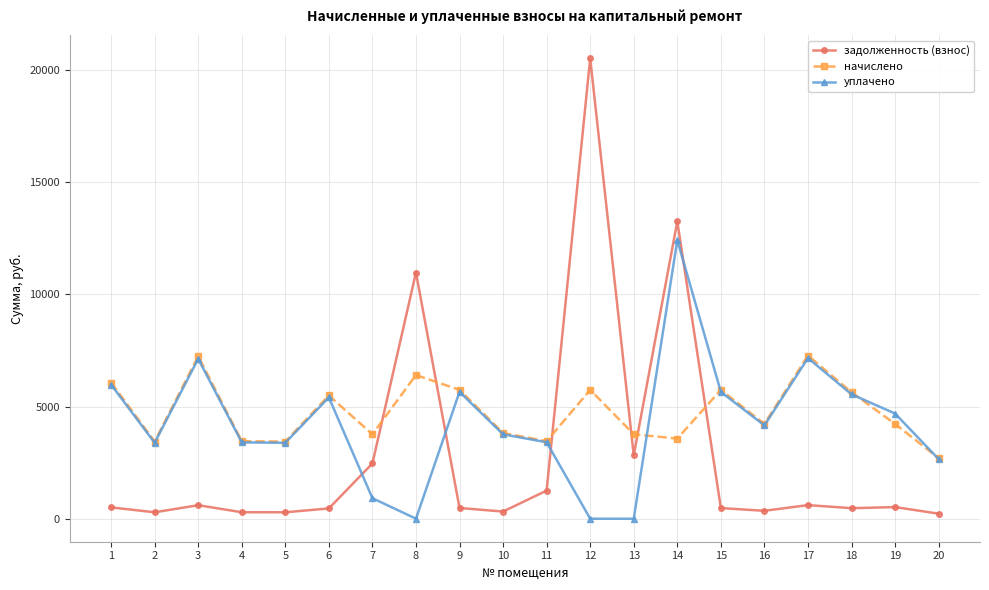

Between 18 and 19, which series saw the biggest shift?

начислено